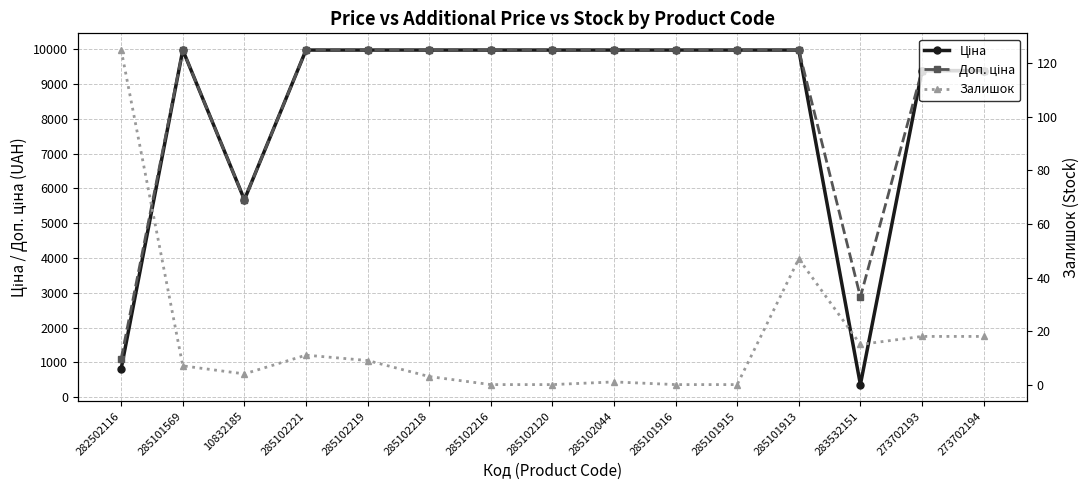

Reading right to left, extract all data points from this chart.

Ціна: 9384.0	9384.0	359.9	9975.0	9975.0	9975.0	9975.0	9975.0	9975.0	9975.0	9975.0	9975.0	5673.8	9975.0	818.5
Доп. ціна: 9384.0	9384.0	2878.8	9975.0	9975.0	9975.0	9975.0	9975.0	9975.0	9975.0	9975.0	9975.0	5673.8	9975.0	1109.2
Залишок: 18.0	18.0	15.0	47.0	0.0	0.0	1.0	0.0	0.0	3.0	9.0	11.0	4.0	7.0	125.0